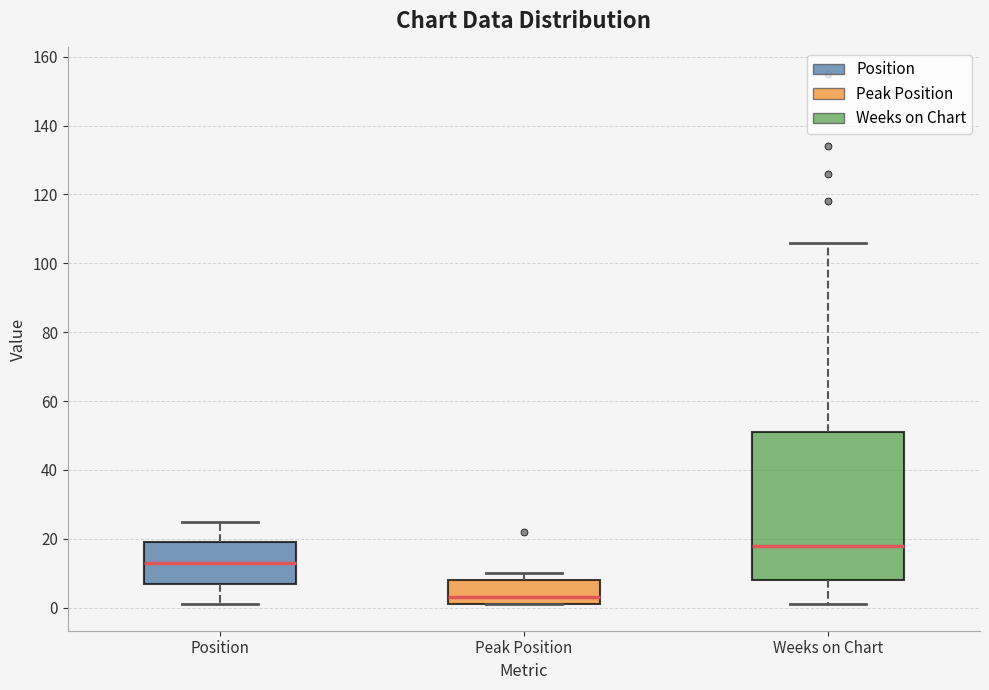

Reading left to right, read every box against the y-axis: the position of its median line, the range the box covers, and the ends of its whiskers. The values are not printed on the chart, so give them approximately, as read against the axis.

Position: median 14, box 8 to 20, whiskers 2 to 26
Peak Position: median 4, box 2 to 8, whiskers 2 to 10
Weeks on Chart: median 18, box 8 to 52, whiskers 2 to 106